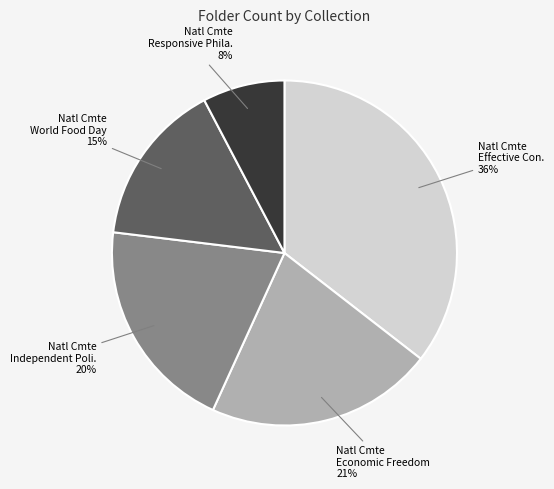

Rank the categories by value from lowest to highest.

Natl Cmte Responsive Phila., Natl Cmte World Food Day, Natl Cmte Independent Poli., Natl Cmte Economic Freedom, Natl Cmte Effective Con.